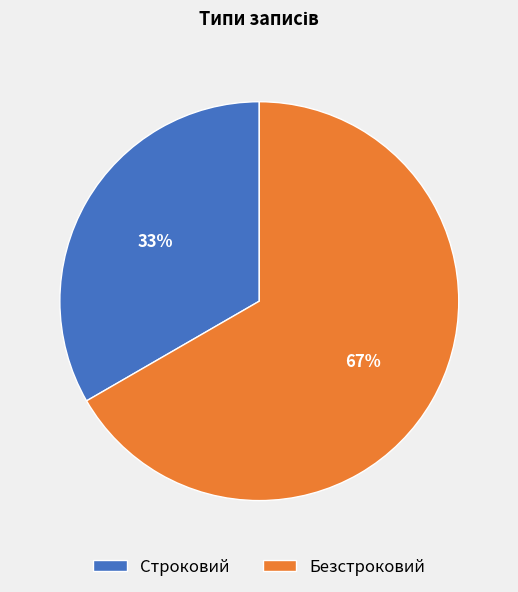

What percentage is the Строковий slice, to the nearest percent?

33%